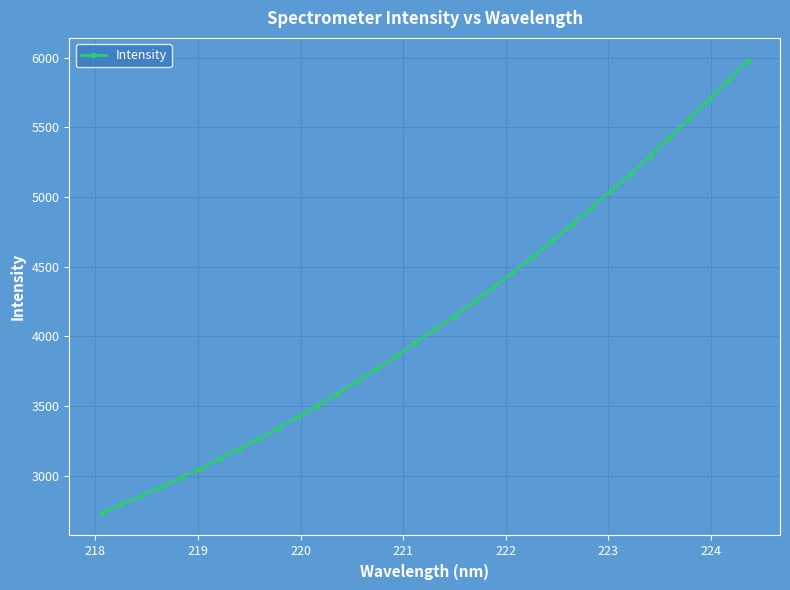

What is the value of the 15th point from the left?

3764.5